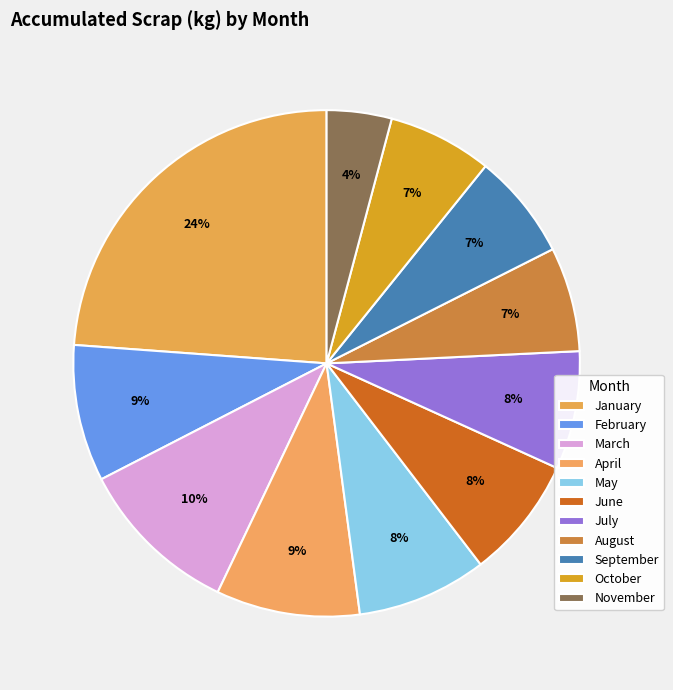

How many slices are in this pie chart?

11